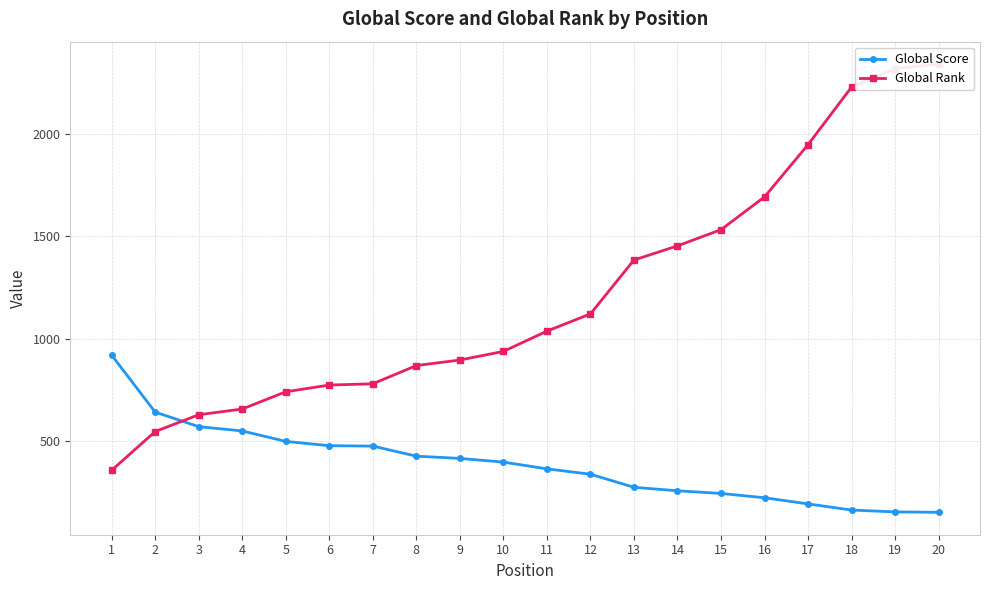

True or false: Global Rank and Global Score cross at least once.

True